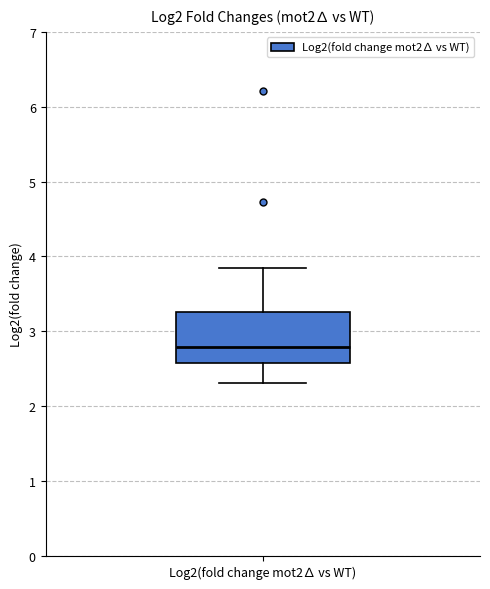

Transcribe this box plot: give where the median line is, the range the box spans, and where the two whiskers end, as read against the y-axis. The values are not printed on the chart, so give them approximately, as read against the axis.

median 2.8, box 2.6 to 3.3, whiskers 2.3 to 3.8